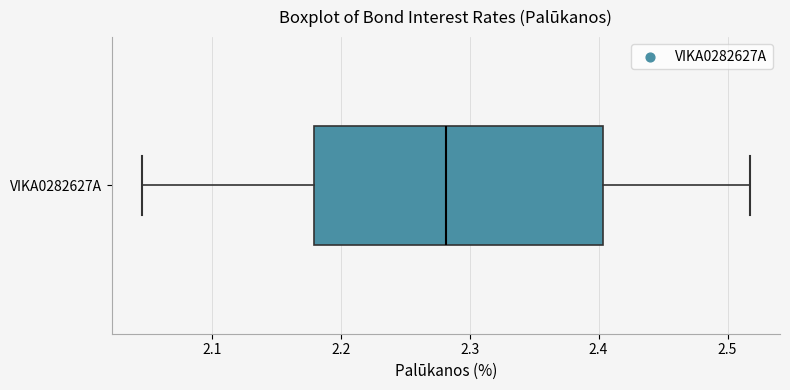

Transcribe this box plot: give where the median line is, the range the box spans, and where the two whiskers end, as read against the x-axis. The values are not printed on the chart, so give them approximately, as read against the axis.

median 2.28, box 2.18 to 2.40, whiskers 2.05 to 2.52